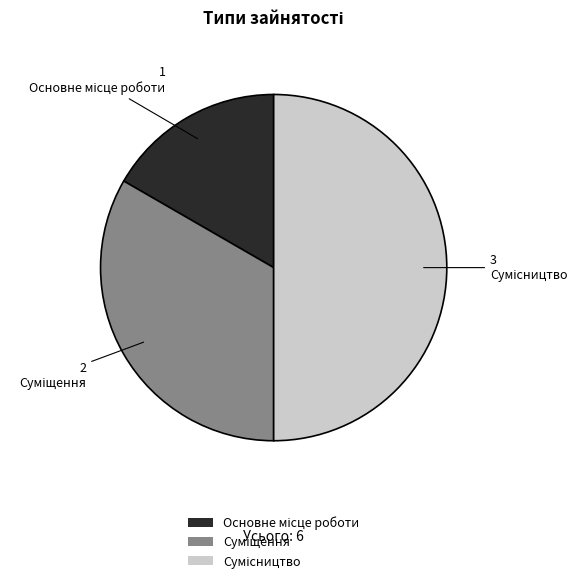

Do Суміщення and Основне місце роботи together represent more than half of the pie?

No